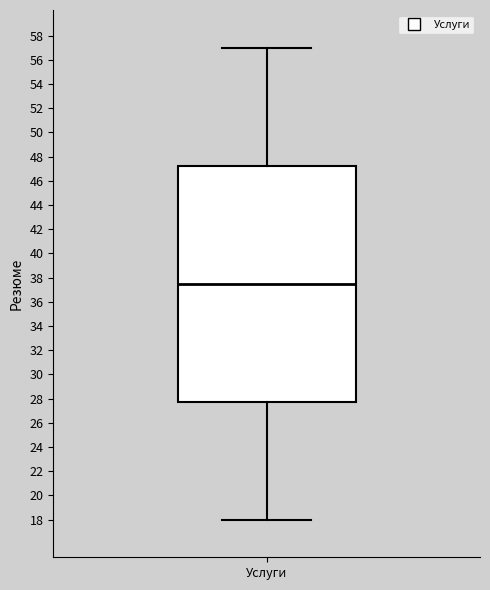

Transcribe this box plot: give where the median line is, the range the box spans, and where the two whiskers end, as read against the y-axis. The values are not printed on the chart, so give them approximately, as read against the axis.

median 37.6, box 27.8 to 47.2, whiskers 18.0 to 57.0